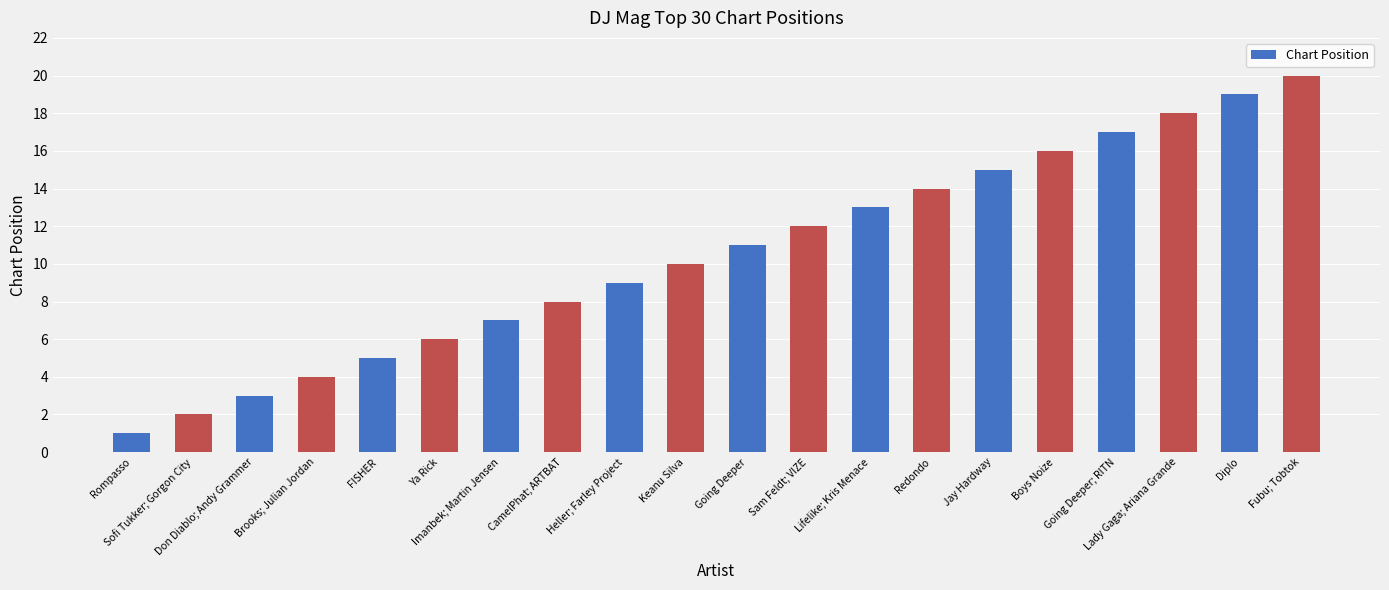

What position from the left is Rompasso?

1